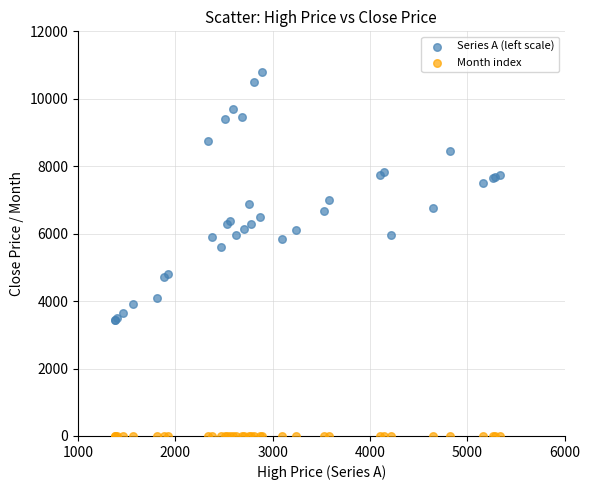

In the Series A (left scale) series, what Y value is closest to 7120?

7000